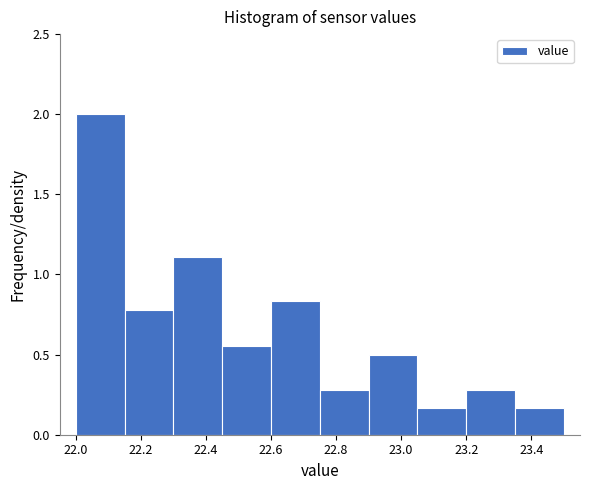

Reading left to right, transcribe this chart: for each bar, give the range it covers on the x-axis and its height. Neither the bar edges nor the heights are printed on the chart, so give them approximately, as read against the axes.

22.00 to 22.15: 2.00
22.15 to 22.30: 0.80
22.30 to 22.45: 1.10
22.45 to 22.60: 0.55
22.60 to 22.75: 0.85
22.75 to 22.90: 0.30
22.90 to 23.05: 0.50
23.05 to 23.20: 0.15
23.20 to 23.35: 0.30
23.35 to 23.50: 0.15